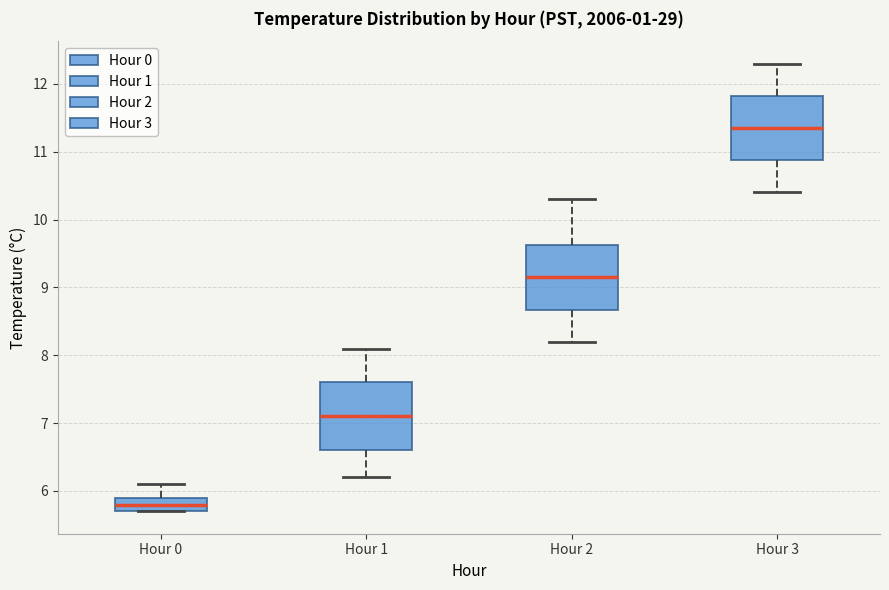

Where is the lower edge of the box for Hour 3 on the y-axis? The values are not printed on the chart, so give them approximately, as read against the axis.

10.9